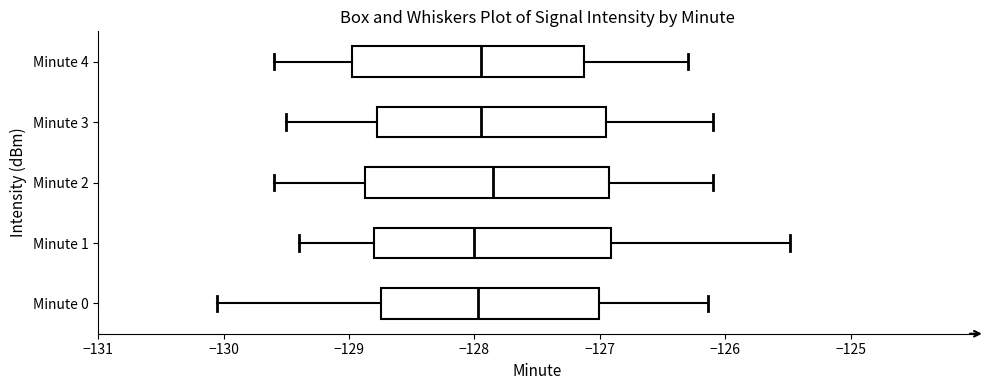

Where does the left whisker of the box for Minute 3 end on the x-axis? The values are not printed on the chart, so give them approximately, as read against the axis.

-129.5